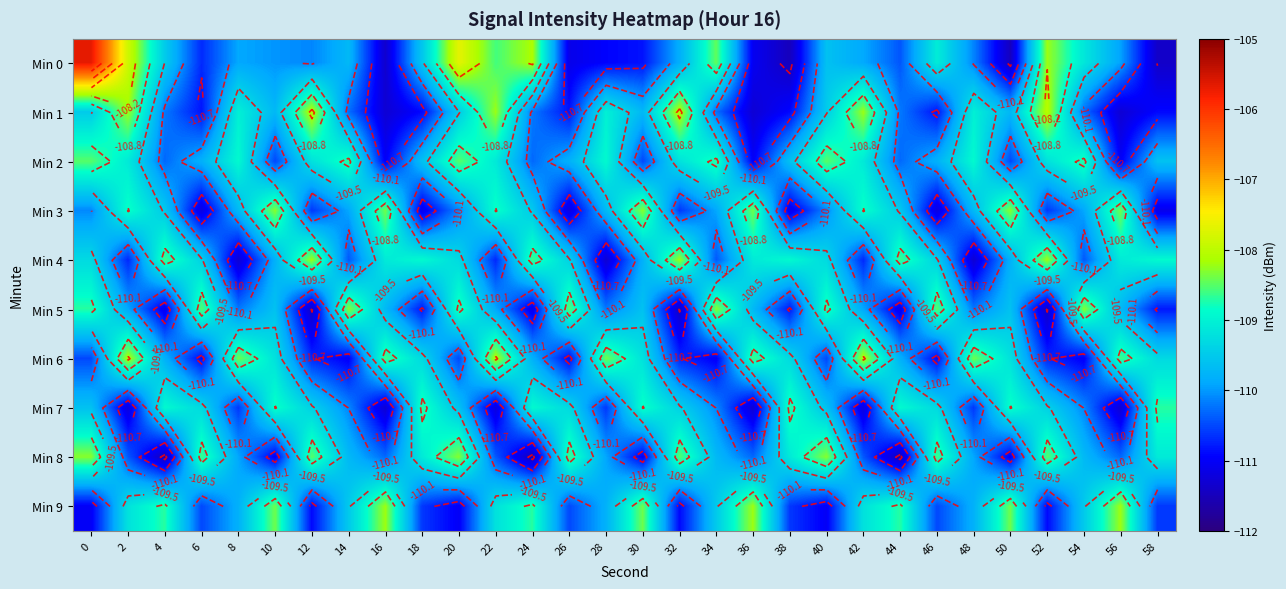

At which label does Min 1 first exceed -109?

2